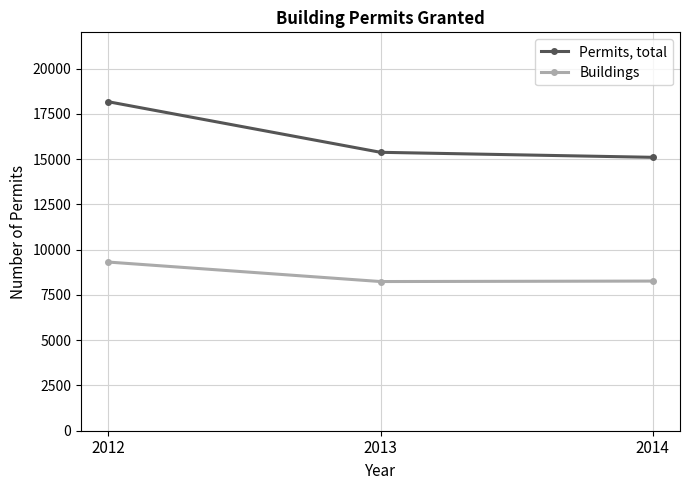

Count the number of data series in this chart.

2